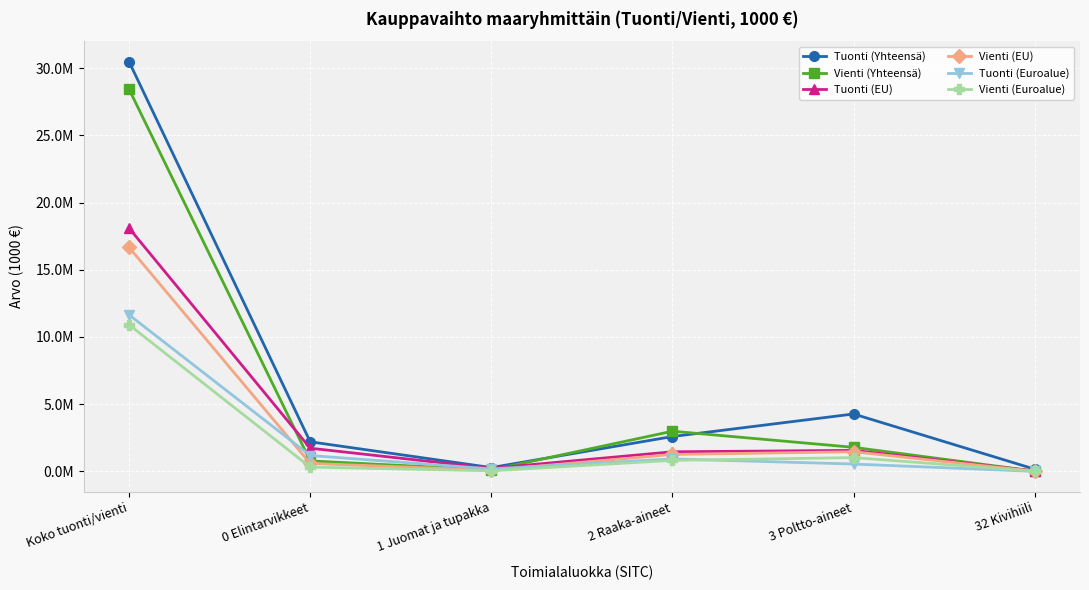

Is this an area chart (filled region under the line)?

No